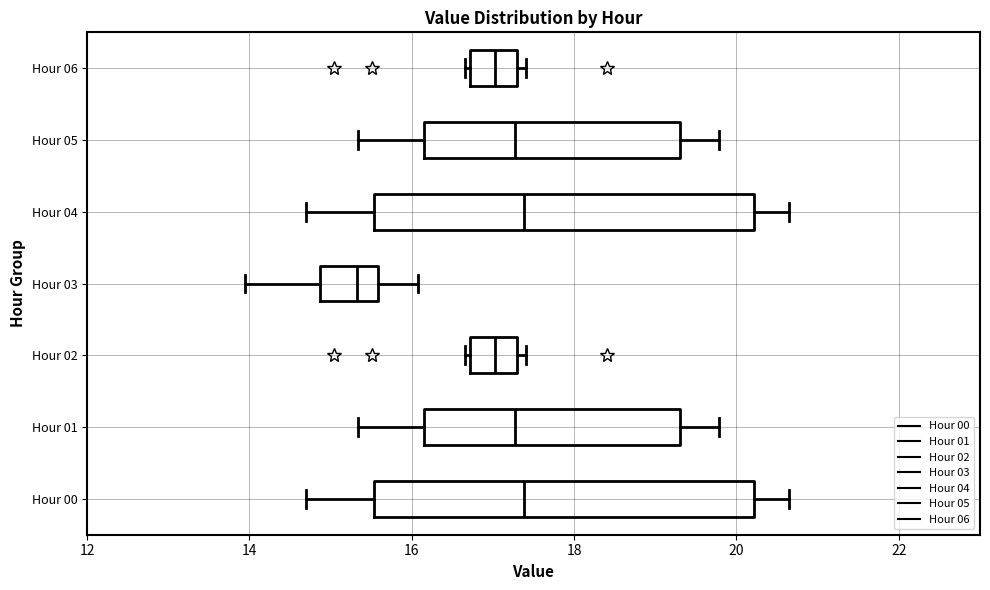

Reading bottom to top, read every box against the x-axis: the position of its median line, the range the box covers, and the ends of its whiskers. The values are not printed on the chart, so give them approximately, as read against the axis.

Hour 00: median 17.4, box 15.6 to 20.2, whiskers 14.8 to 20.6
Hour 01: median 17.2, box 16.2 to 19.4, whiskers 15.4 to 19.8
Hour 02: median 17.0, box 16.8 to 17.2, whiskers 16.6 to 17.4
Hour 03: median 15.4, box 14.8 to 15.6, whiskers 14.0 to 16.0
Hour 04: median 17.4, box 15.6 to 20.2, whiskers 14.8 to 20.6
Hour 05: median 17.2, box 16.2 to 19.4, whiskers 15.4 to 19.8
Hour 06: median 17.0, box 16.8 to 17.2, whiskers 16.6 to 17.4